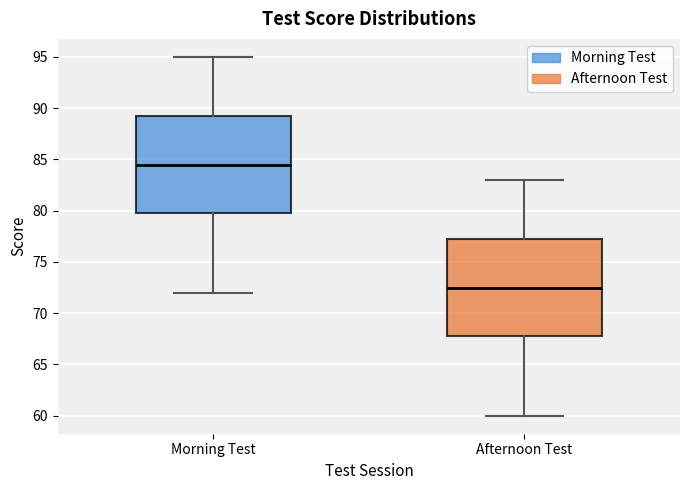

Where is the upper edge of the box for Afternoon Test on the y-axis? The values are not printed on the chart, so give them approximately, as read against the axis.

77.5